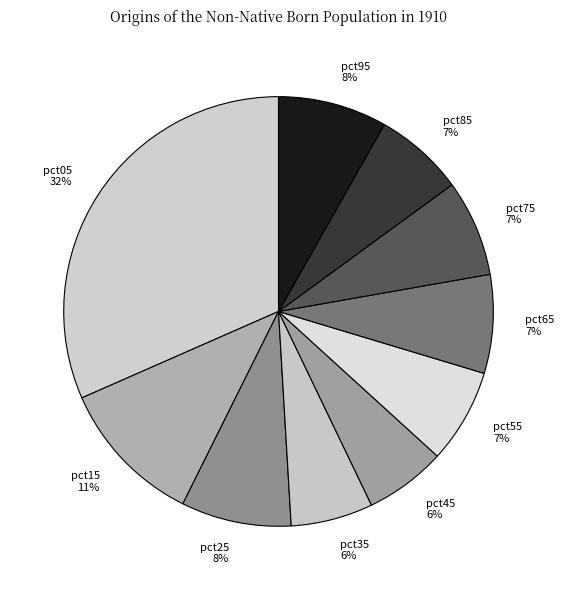

To the nearest percent, what is the average slice percentage?

10%